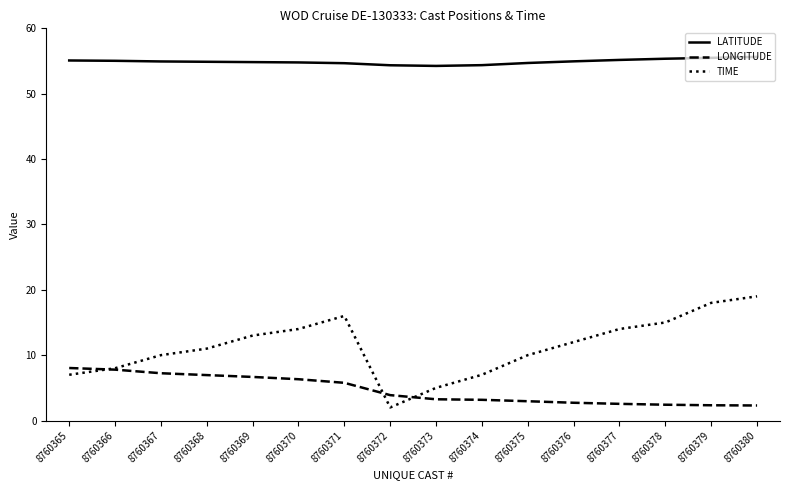

How many intersections are there between LONGITUDE and TIME?

3